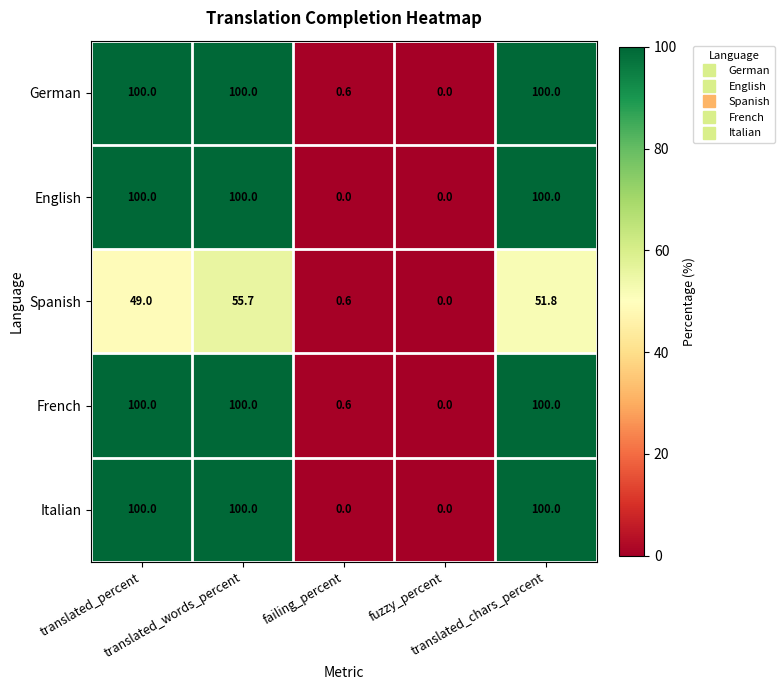

Count the number of data series in this chart.

5